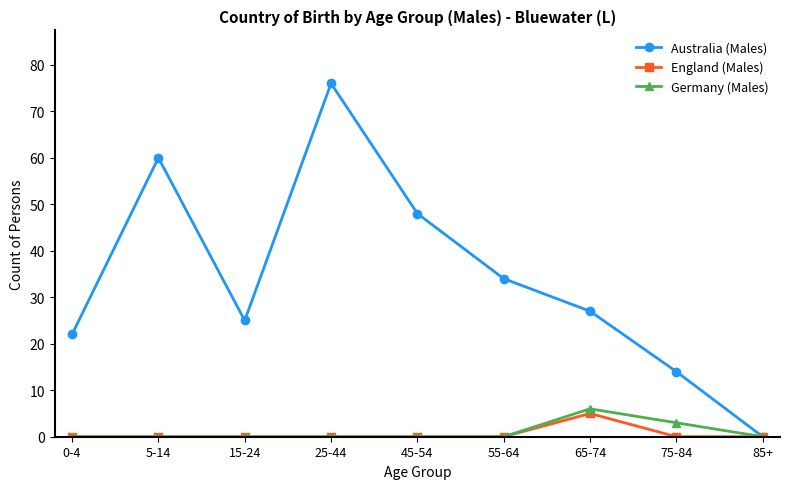

What is the difference between the maximum and minimum values in the Australia (Males) series?

76